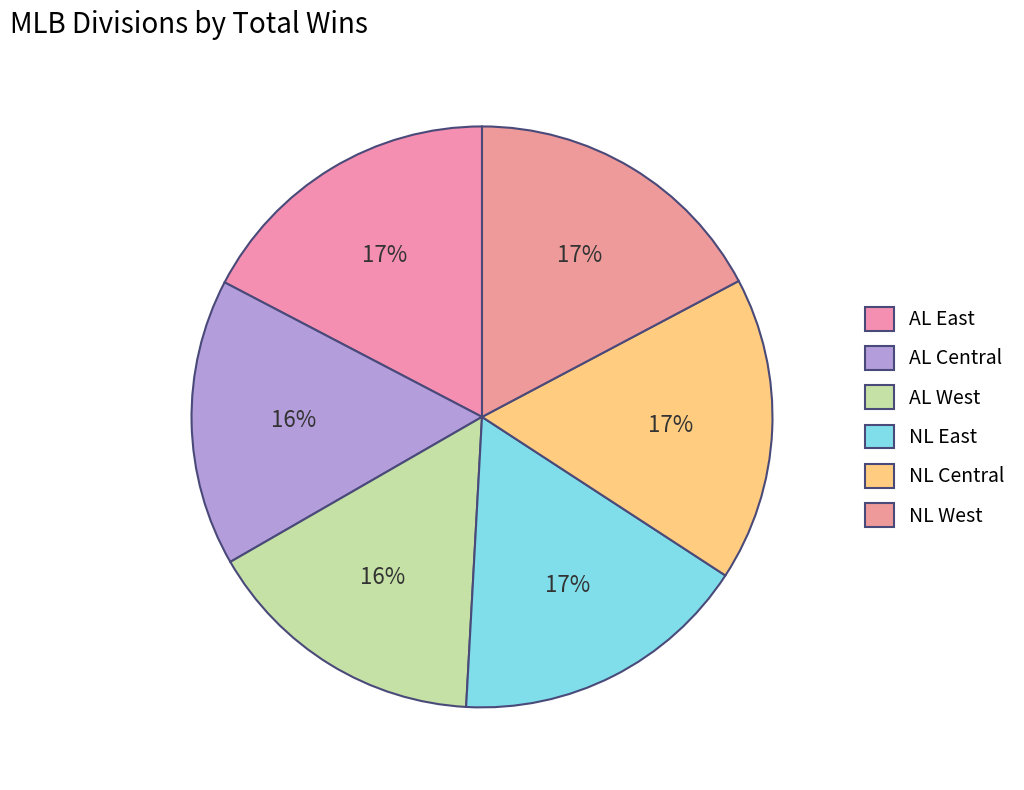

What is the largest slice in the pie chart?

AL East